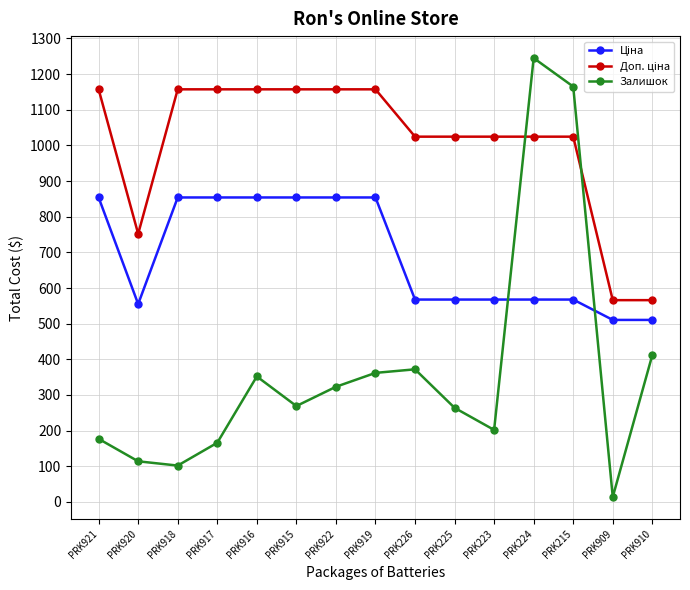

How many lines are shown in the chart?

3